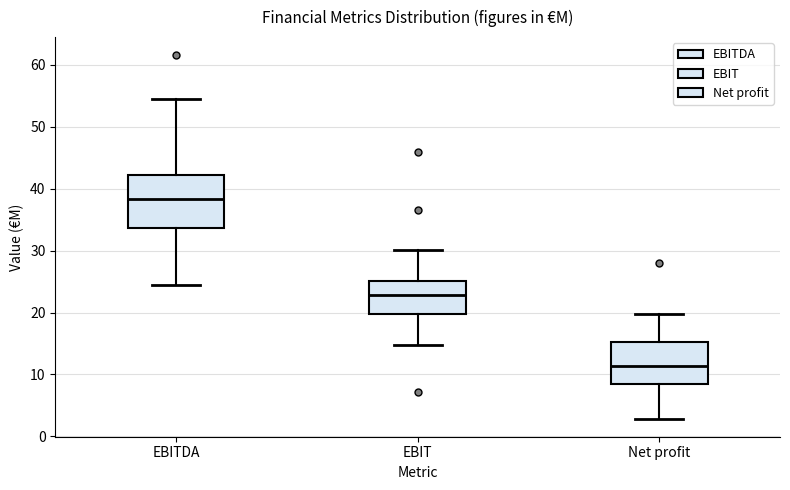

Reading left to right, read every box against the y-axis: the position of its median line, the range the box covers, and the ends of its whiskers. The values are not printed on the chart, so give them approximately, as read against the axis.

EBITDA: median 38, box 34 to 42, whiskers 24 to 54
EBIT: median 23, box 20 to 25, whiskers 15 to 30
Net profit: median 11, box 8 to 15, whiskers 3 to 20